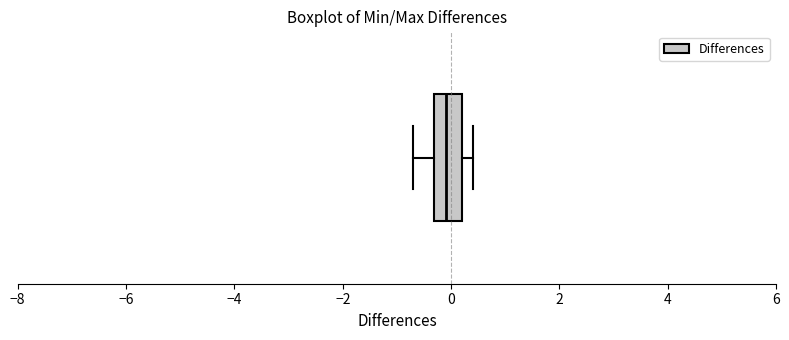

Read this box plot against the x-axis: the position of the median line, the range covered by the box, and the ends of both whiskers. The values are not printed on the chart, so give them approximately, as read against the axis.

median 0.0, box -0.4 to 0.2, whiskers -0.6 to 0.4